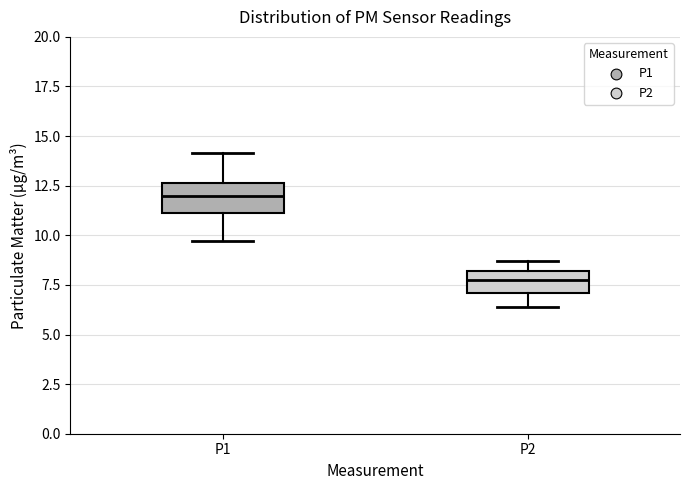

Reading left to right, read every box against the y-axis: the position of its median line, the range the box covers, and the ends of its whiskers. The values are not printed on the chart, so give them approximately, as read against the axis.

P1: median 12.0, box 11.0 to 12.5, whiskers 9.5 to 14.0
P2: median 7.5, box 7.0 to 8.0, whiskers 6.5 to 8.5